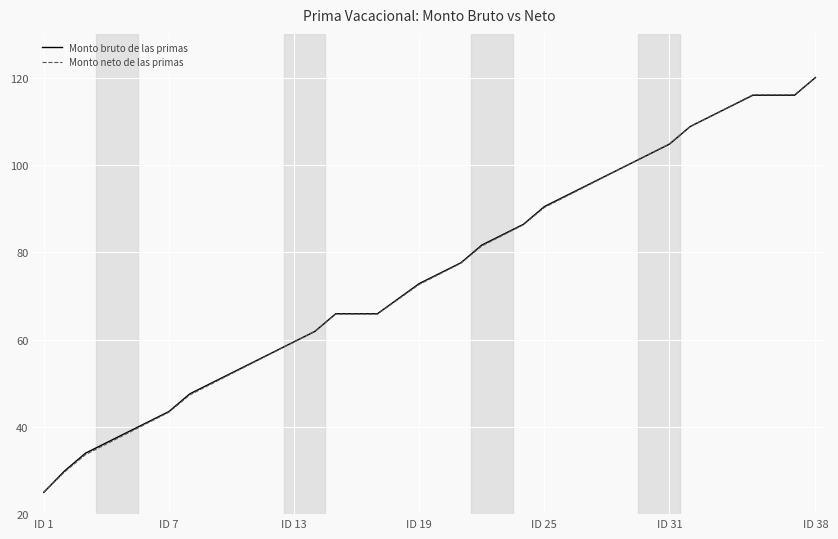

What is the greatest value displayed?

120.0